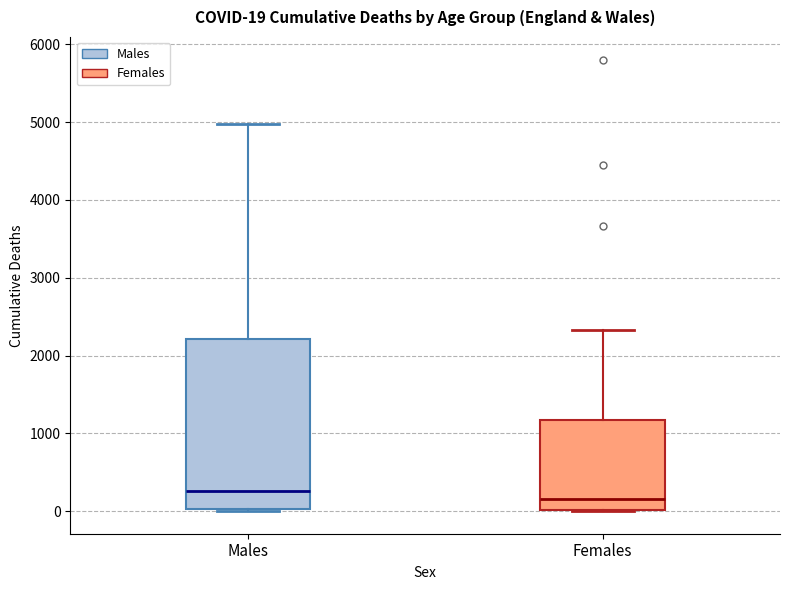

Comparing the boxes themselves (not the whiskers), which one is the tallest?

Males